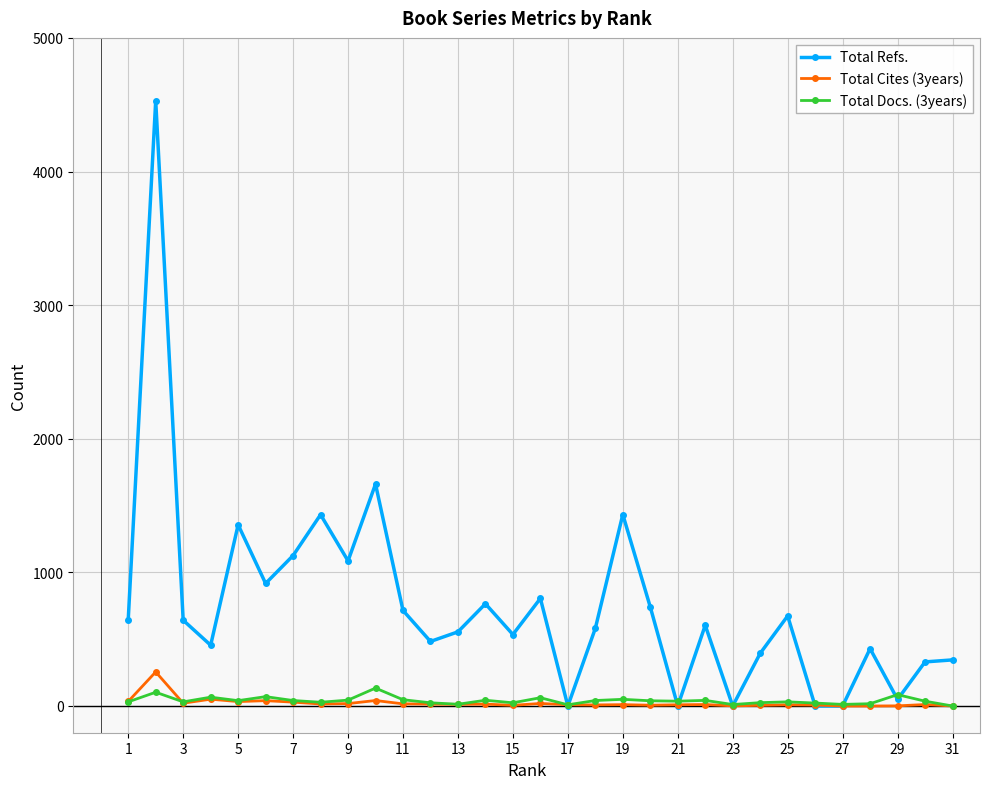

Which series has the largest range (max minus min)?

Total Refs.